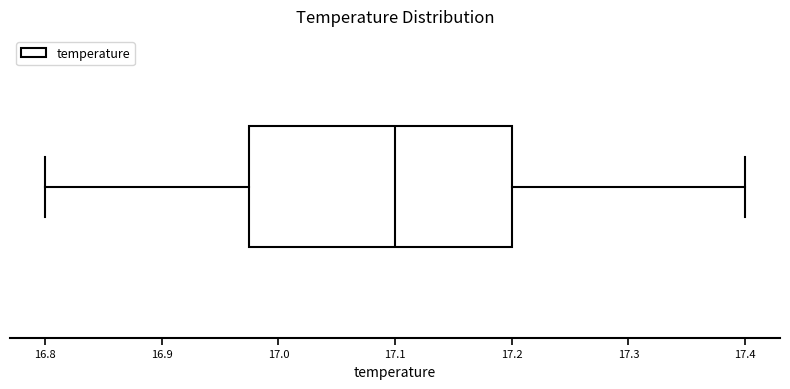

Transcribe this box plot: give where the median line is, the range the box spans, and where the two whiskers end, as read against the x-axis. The values are not printed on the chart, so give them approximately, as read against the axis.

median 17.10, box 16.98 to 17.20, whiskers 16.80 to 17.40